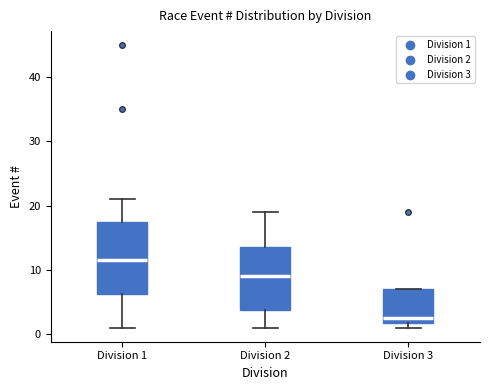

Reading left to right, read every box against the y-axis: the position of its median line, the range the box covers, and the ends of its whiskers. The values are not printed on the chart, so give them approximately, as read against the axis.

Division 1: median 12, box 6 to 18, whiskers 1 to 21
Division 2: median 9, box 4 to 14, whiskers 1 to 19
Division 3: median 3, box 2 to 7, whiskers 1 to 7